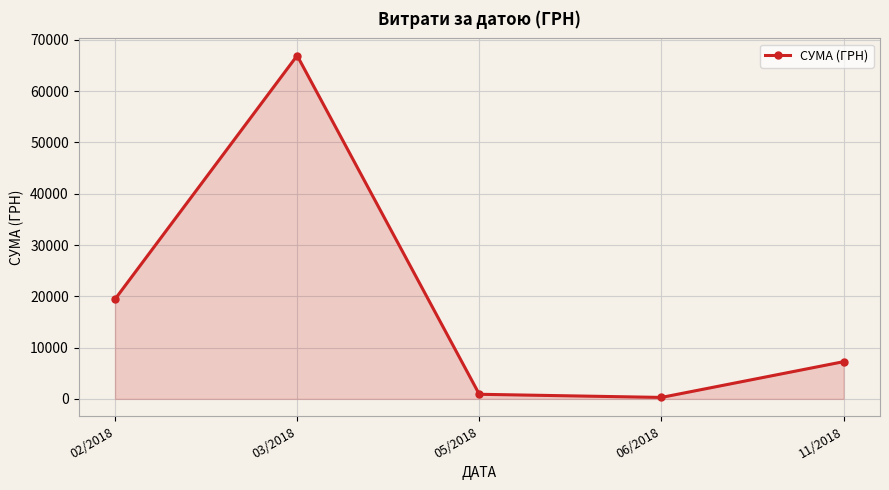

At which label is the value closest to 33607?

02/2018